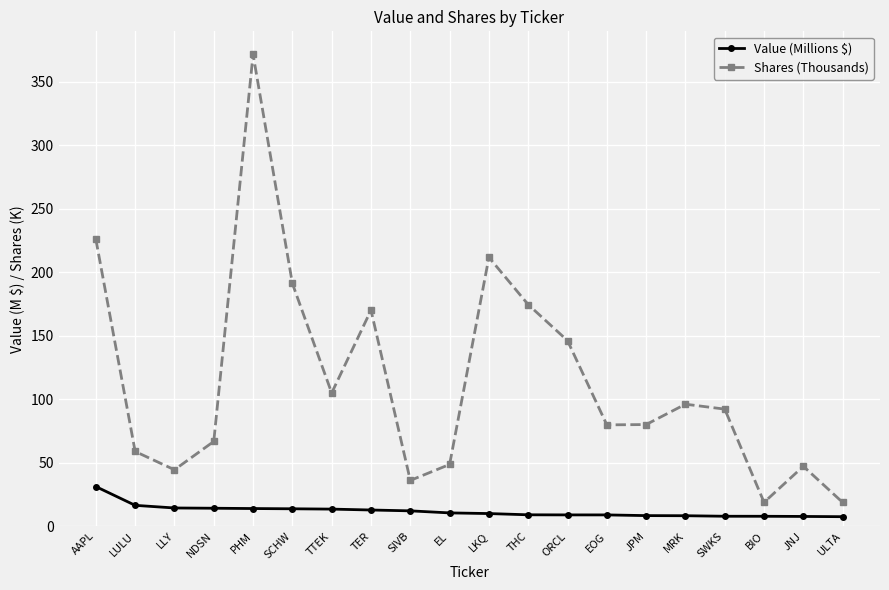

What is the spread (max minus min) of values at ORCL?

137.3